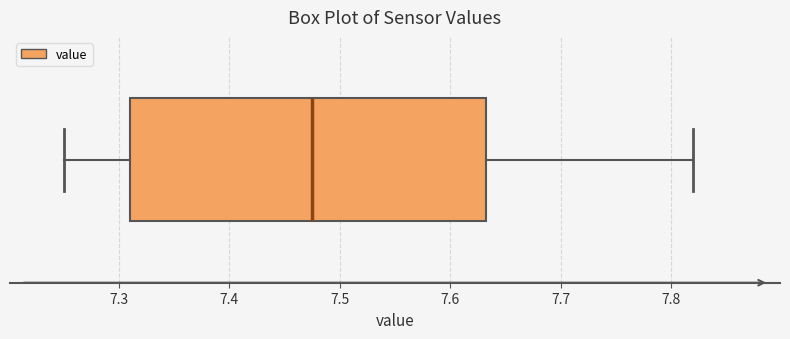

Read this box plot against the x-axis: the position of the median line, the range covered by the box, and the ends of both whiskers. The values are not printed on the chart, so give them approximately, as read against the axis.

median 7.48, box 7.31 to 7.63, whiskers 7.25 to 7.82